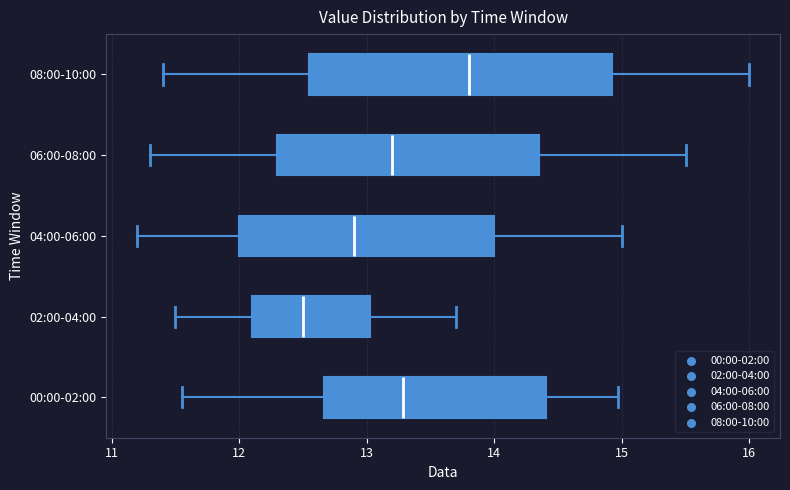

Where is the right edge of the box for 08:00-10:00 on the x-axis? The values are not printed on the chart, so give them approximately, as read against the axis.

14.9